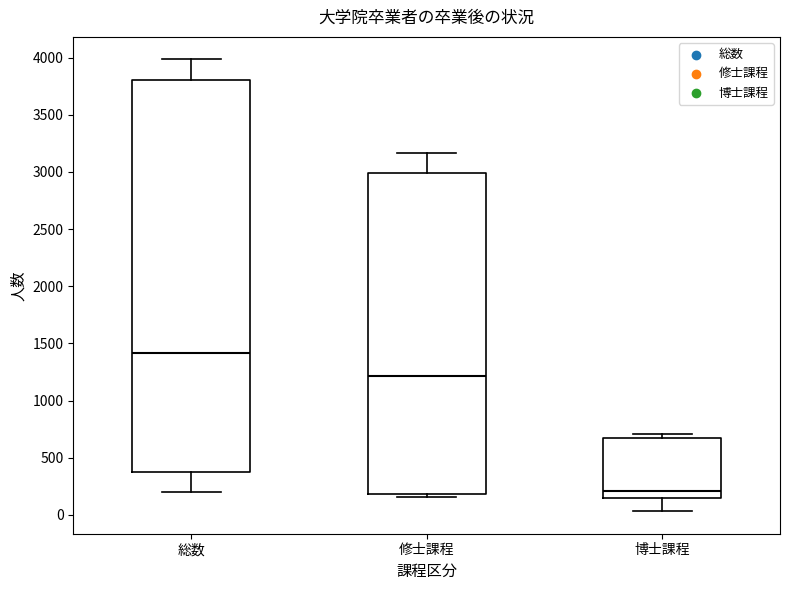

Where is the lower edge of the box for 博士課程 on the y-axis? The values are not printed on the chart, so give them approximately, as read against the axis.

150